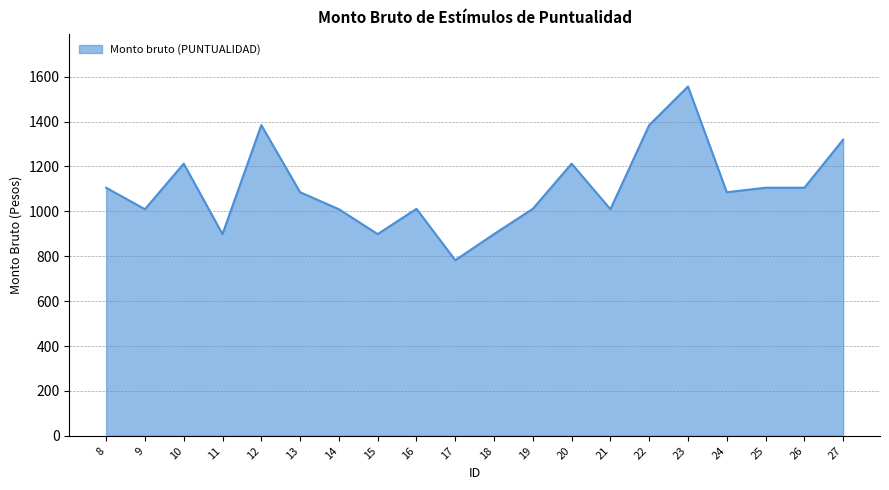

True or false: the data shows 1085.1 at 13.

True